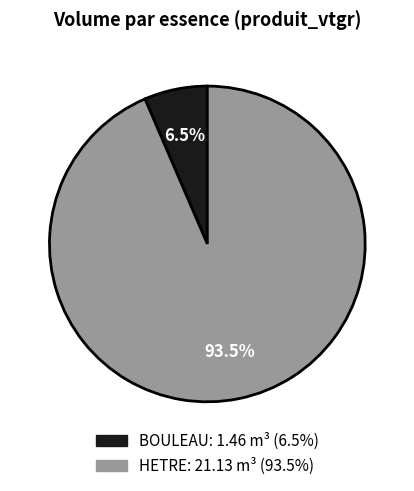

What portion of the pie excludes HETRE?

6.5%